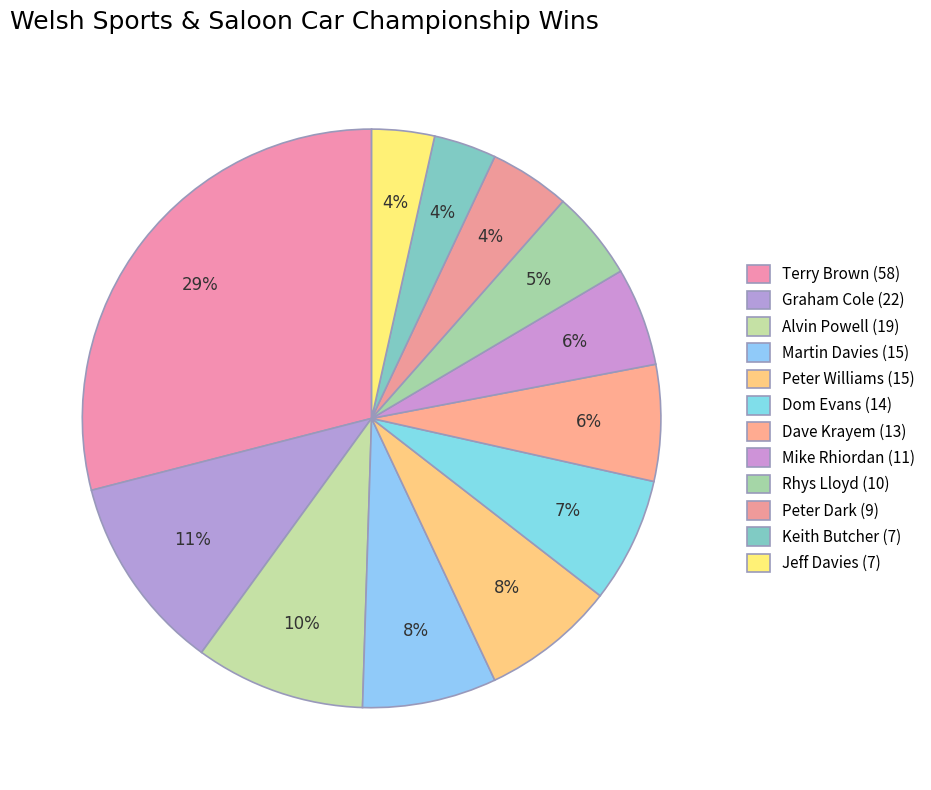

Count the number of slices in the pie.

12